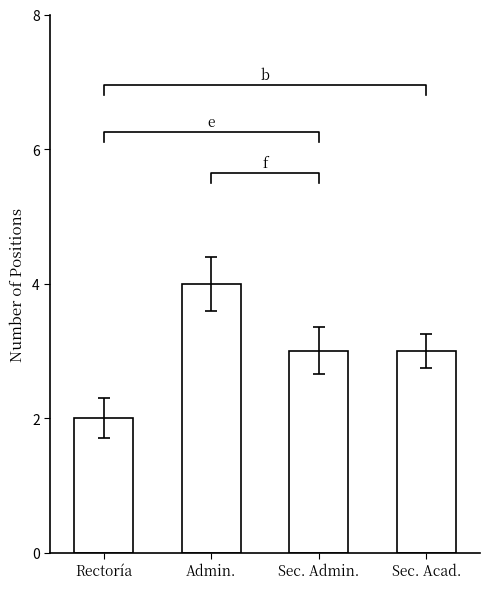

What is the difference between the maximum and minimum values?

2